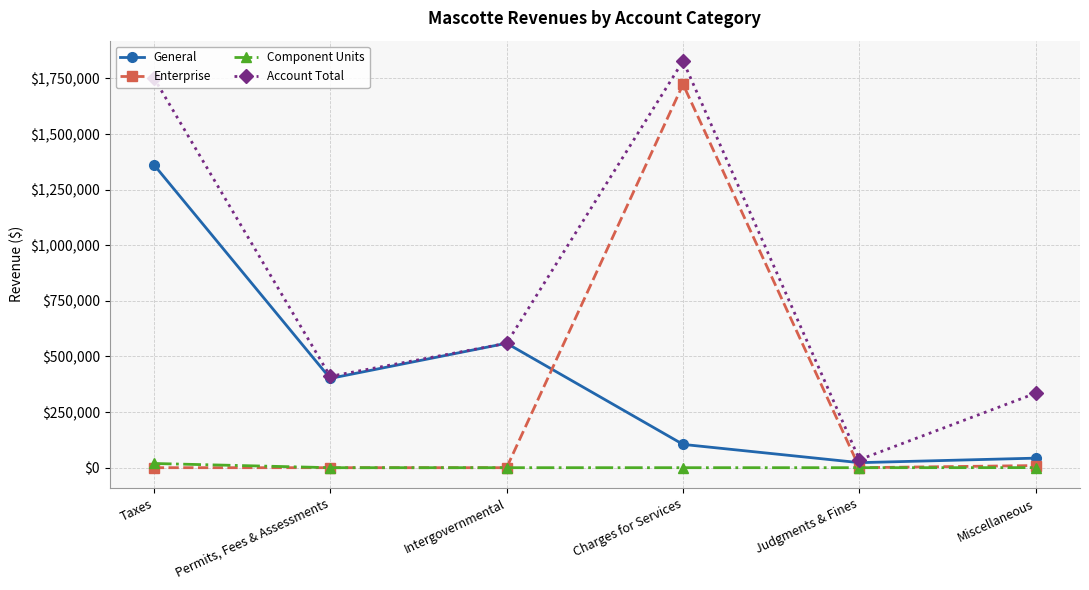

True or false: Enterprise and Account Total cross at least once.

False